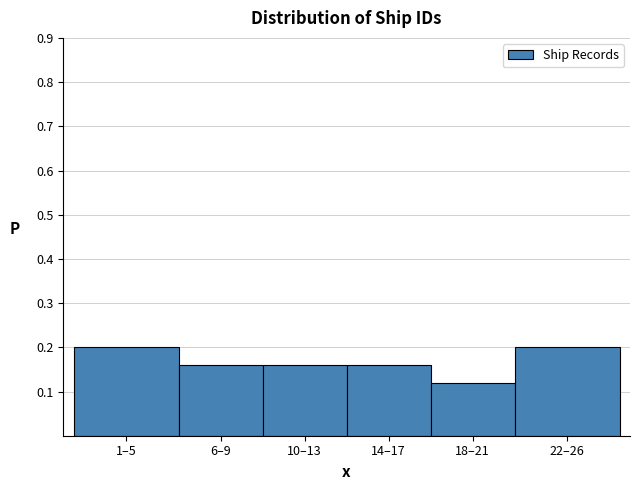

What is the change in value from 18–21 to 22–26?

+0.1